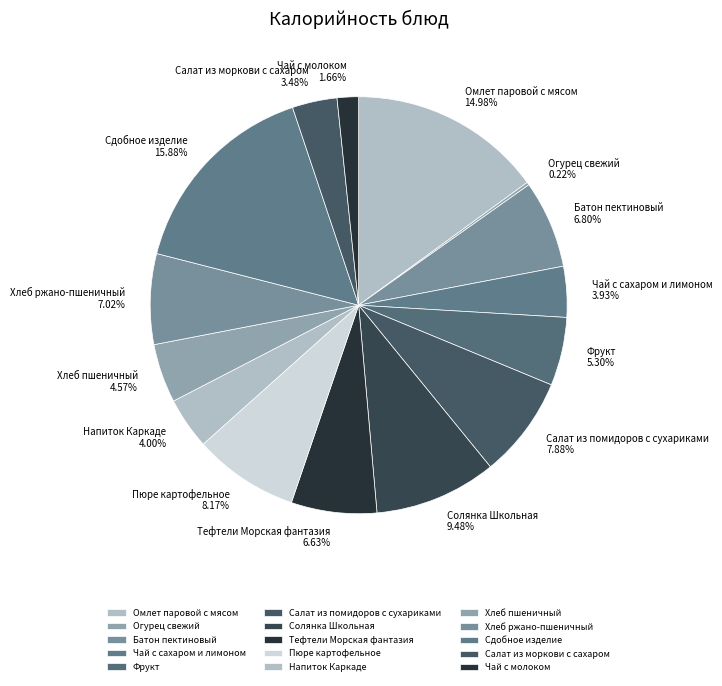

Approximately how many times larger is the value at Солянка Школьная compared to Салат из моркови с сахаром?

2.7